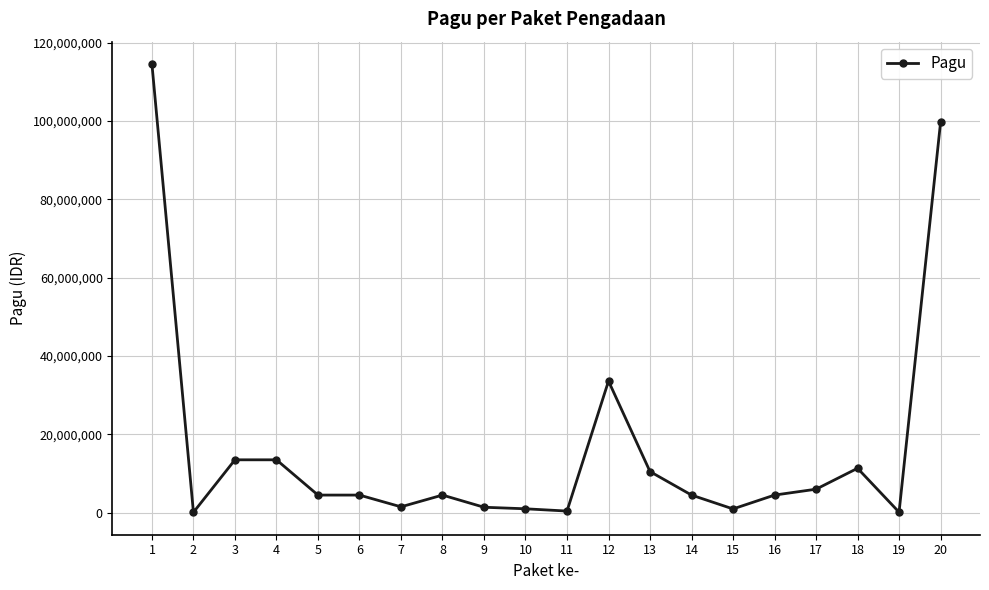

What is the change in value from 19 to 20?

+99515000